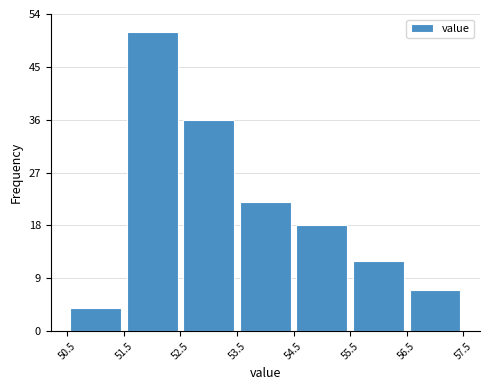

What is the height of the bar covering 52.5 to 53.5 on the x-axis? The values are not printed on the chart, so give them approximately, as read against the axis.

36